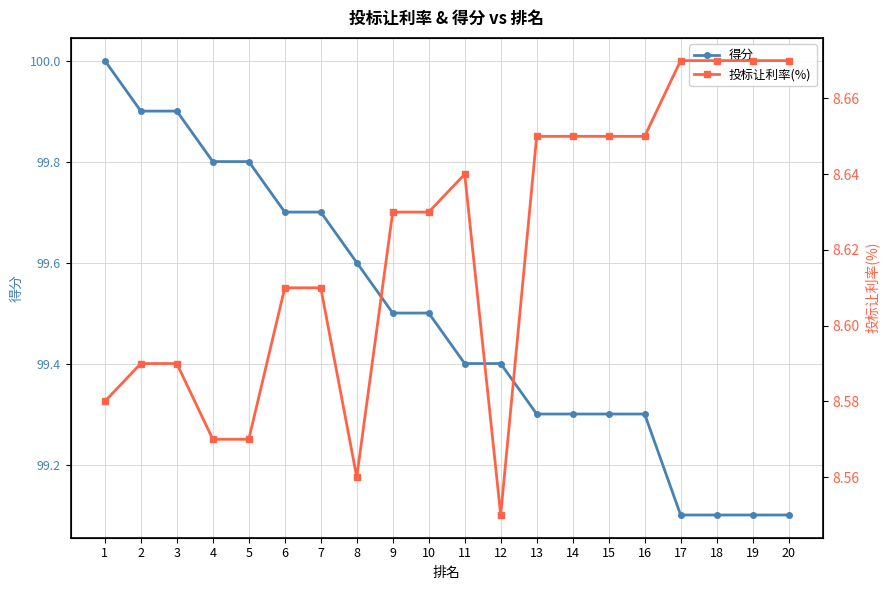

The value of 得分 at 19 is 25.4. True or false?

False